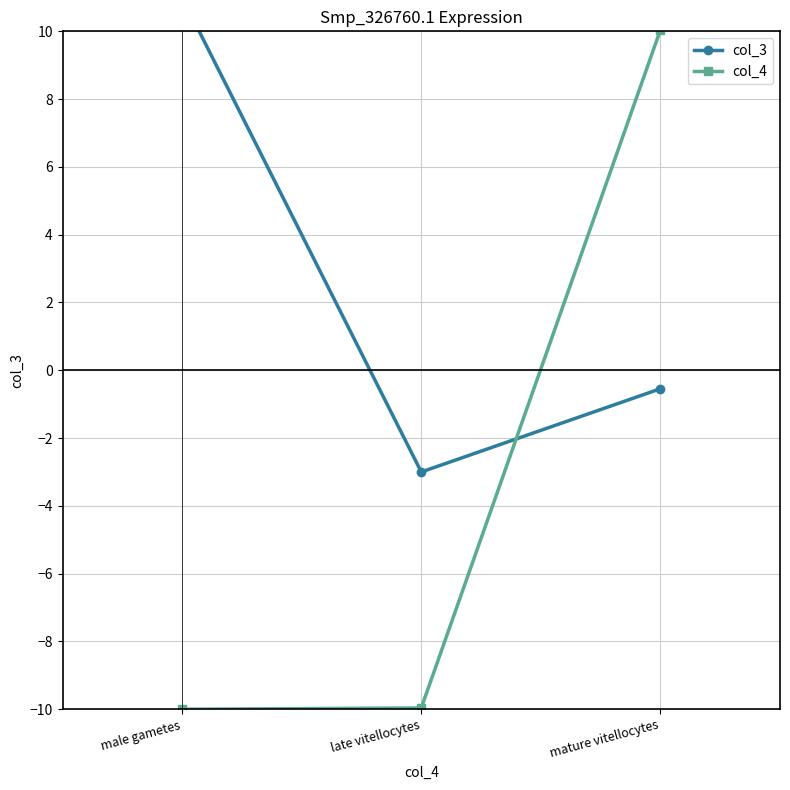

Rank the series by their average value, from lowest to highest.

col_4, col_3